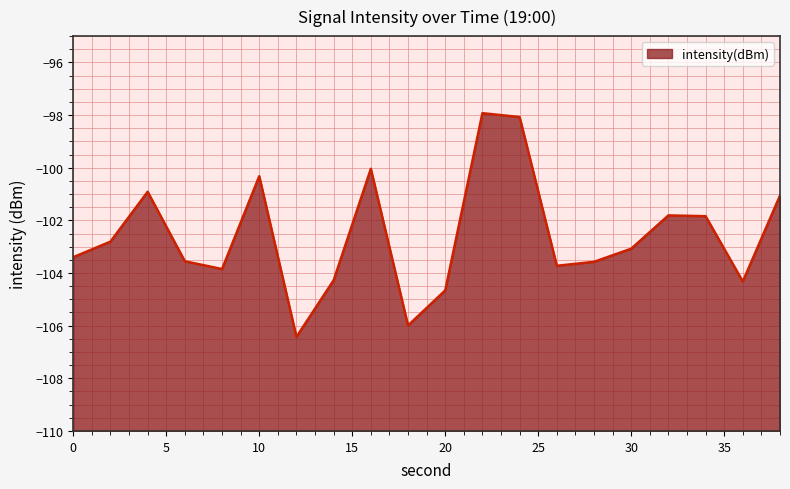

Does the chart have visible grid lines?

Yes